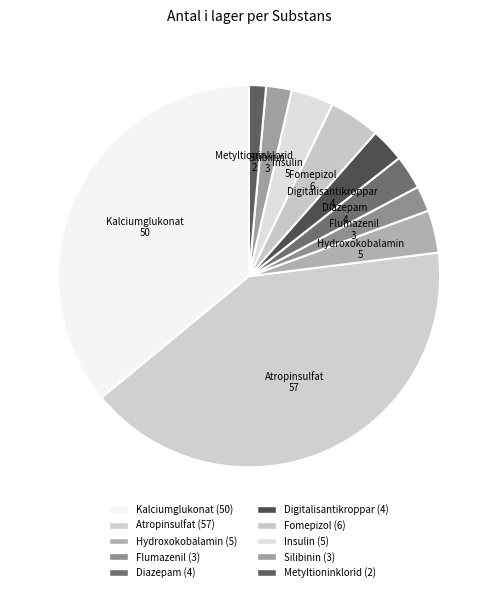

The Metyltioninklorid slice represents 11% of the pie. True or false?

False